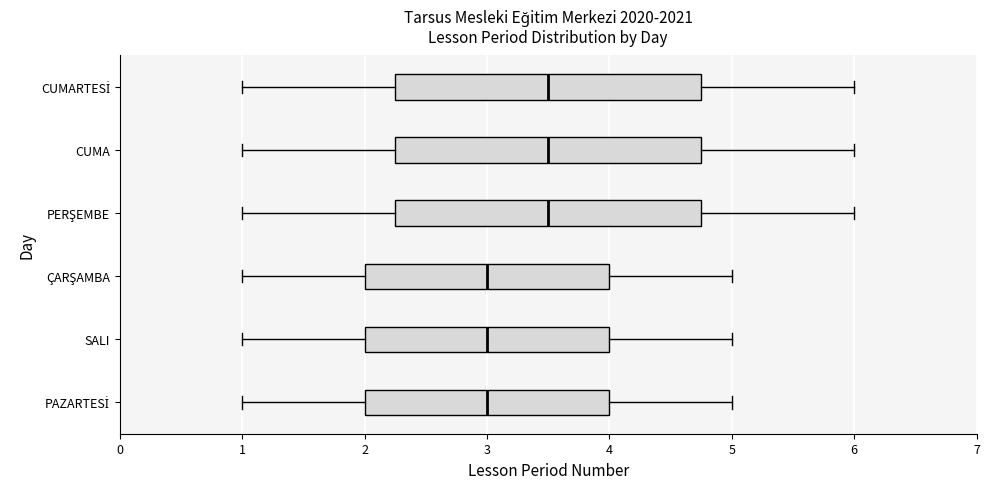

Reading bottom to top, transcribe this box plot: for each box, give where its median line is, the range the box spans, and where its two whiskers end, as read against the x-axis. The values are not printed on the chart, so give them approximately, as read against the axis.

PAZARTESİ: median 3.0, box 2.0 to 4.0, whiskers 1.0 to 5.0
SALI: median 3.0, box 2.0 to 4.0, whiskers 1.0 to 5.0
ÇARŞAMBA: median 3.0, box 2.0 to 4.0, whiskers 1.0 to 5.0
PERŞEMBE: median 3.5, box 2.3 to 4.8, whiskers 1.0 to 6.0
CUMA: median 3.5, box 2.3 to 4.8, whiskers 1.0 to 6.0
CUMARTESİ: median 3.5, box 2.3 to 4.8, whiskers 1.0 to 6.0